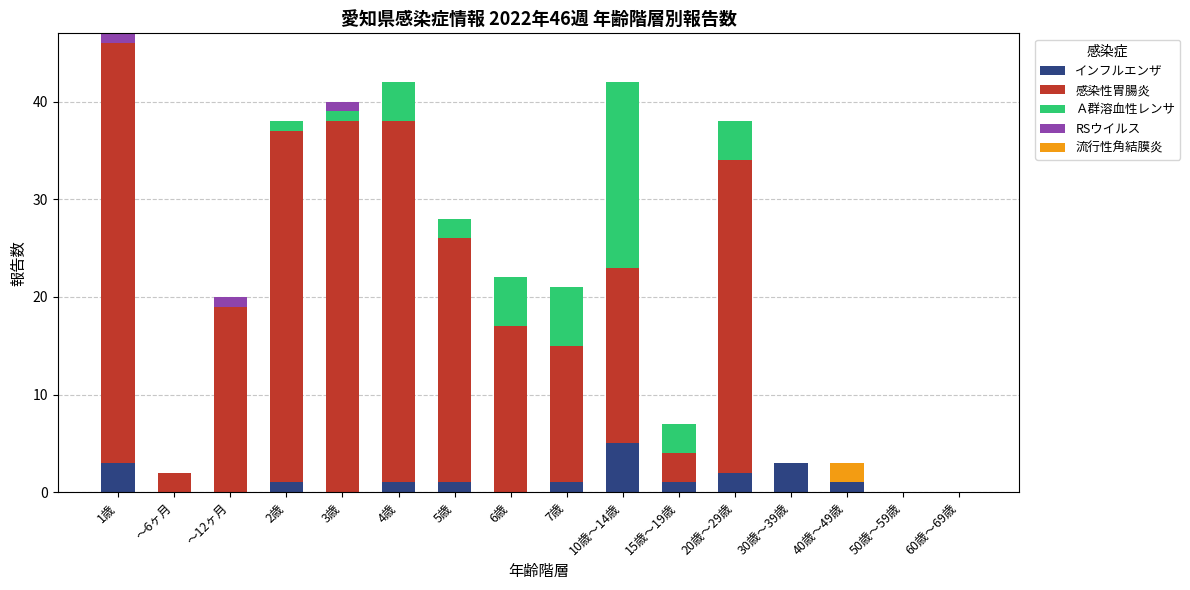

What is the highest value of the インフルエンザ series?

5